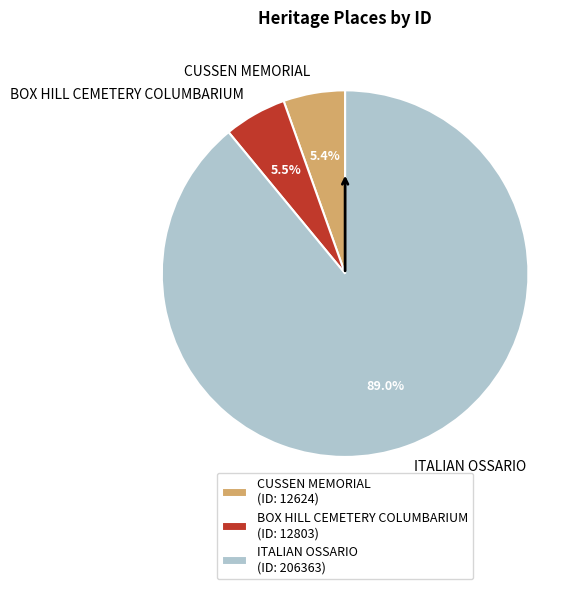

Is it true that ITALIAN OSSARIO is 89% of the pie?

True